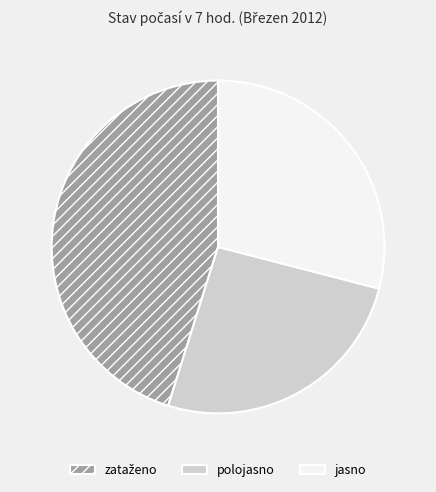

Do polojasno and jasno together represent more than half of the pie?

Yes